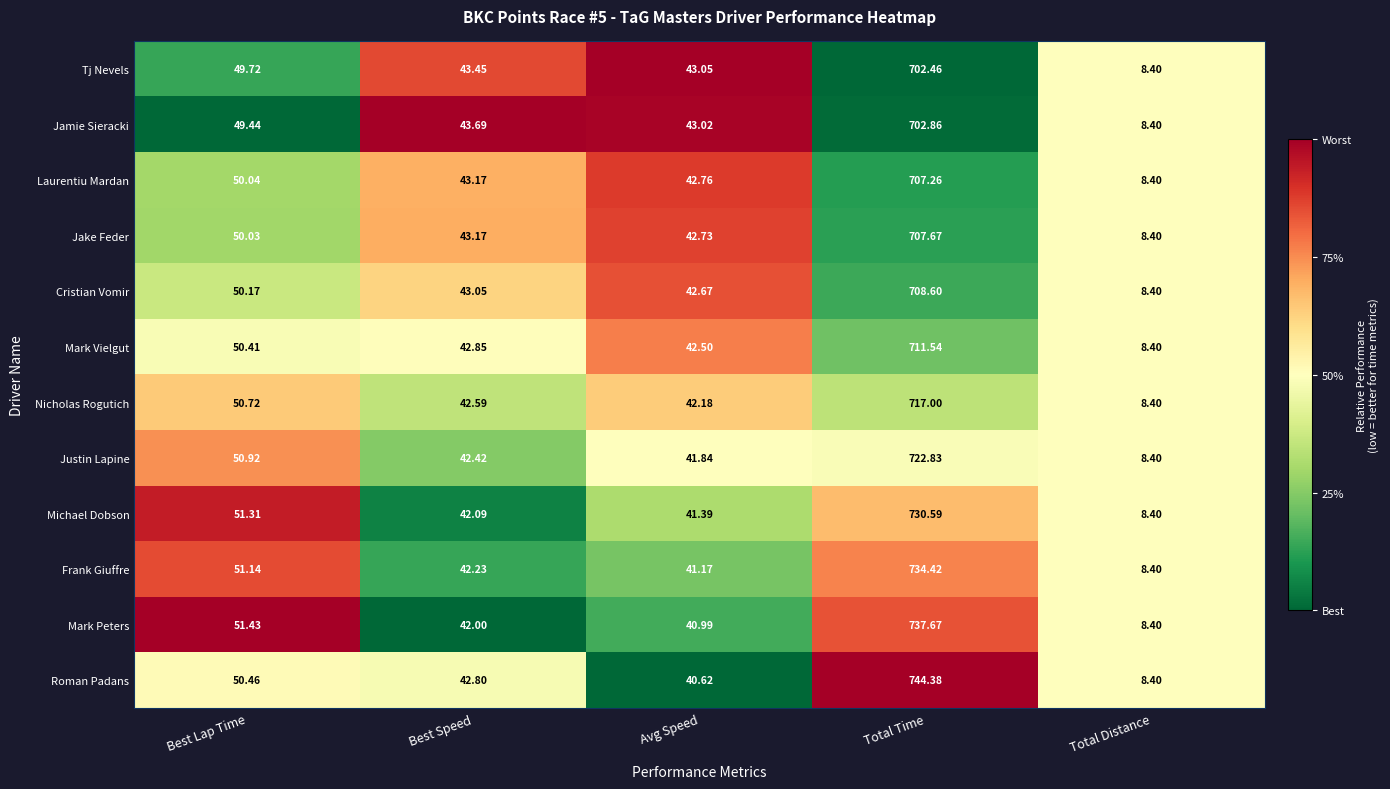

At which category does the chart reach its minimum across all series?

Total Distance